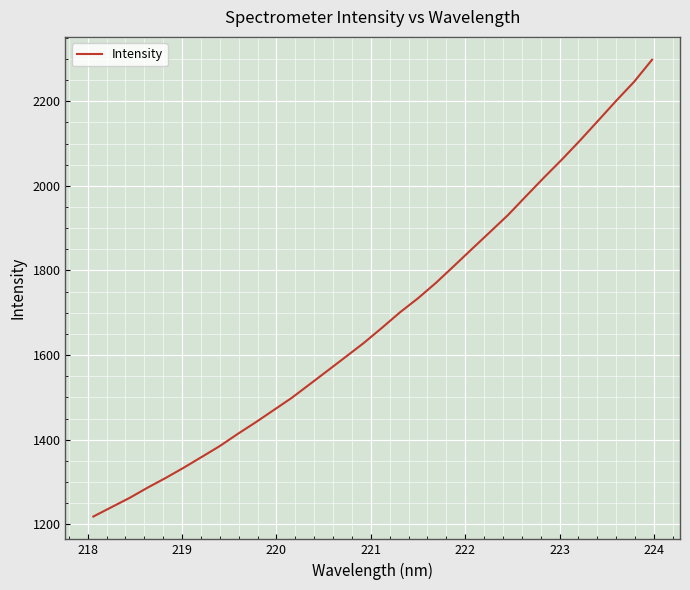

What is the smallest value displayed?

1218.4